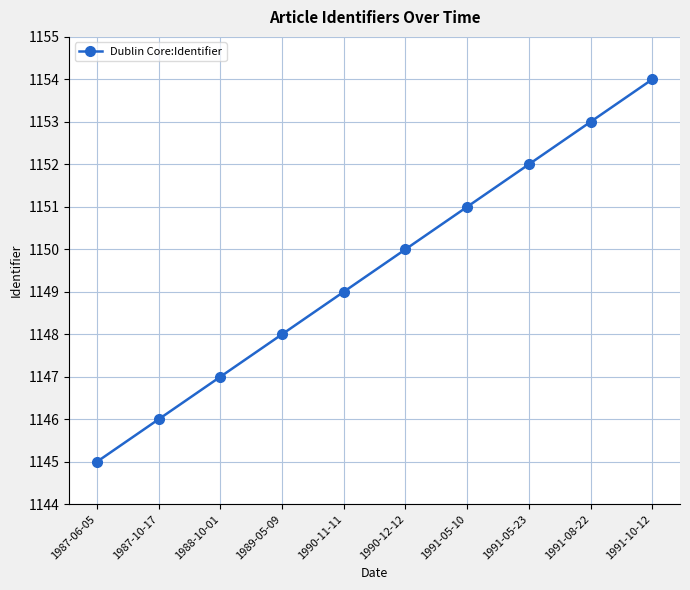

Where is the data nearest to the value 1149?

1990-11-11